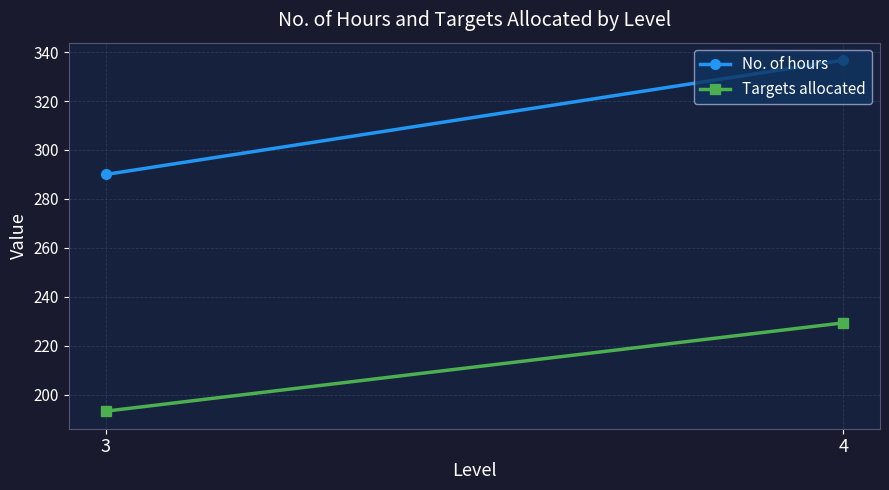

Read the Targets allocated value at 4.

229.4